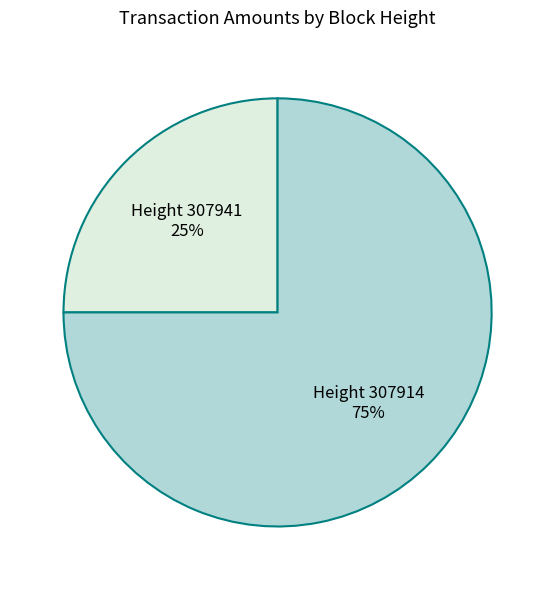

To the nearest percent, what percentage of the pie is Height 307941?

25%